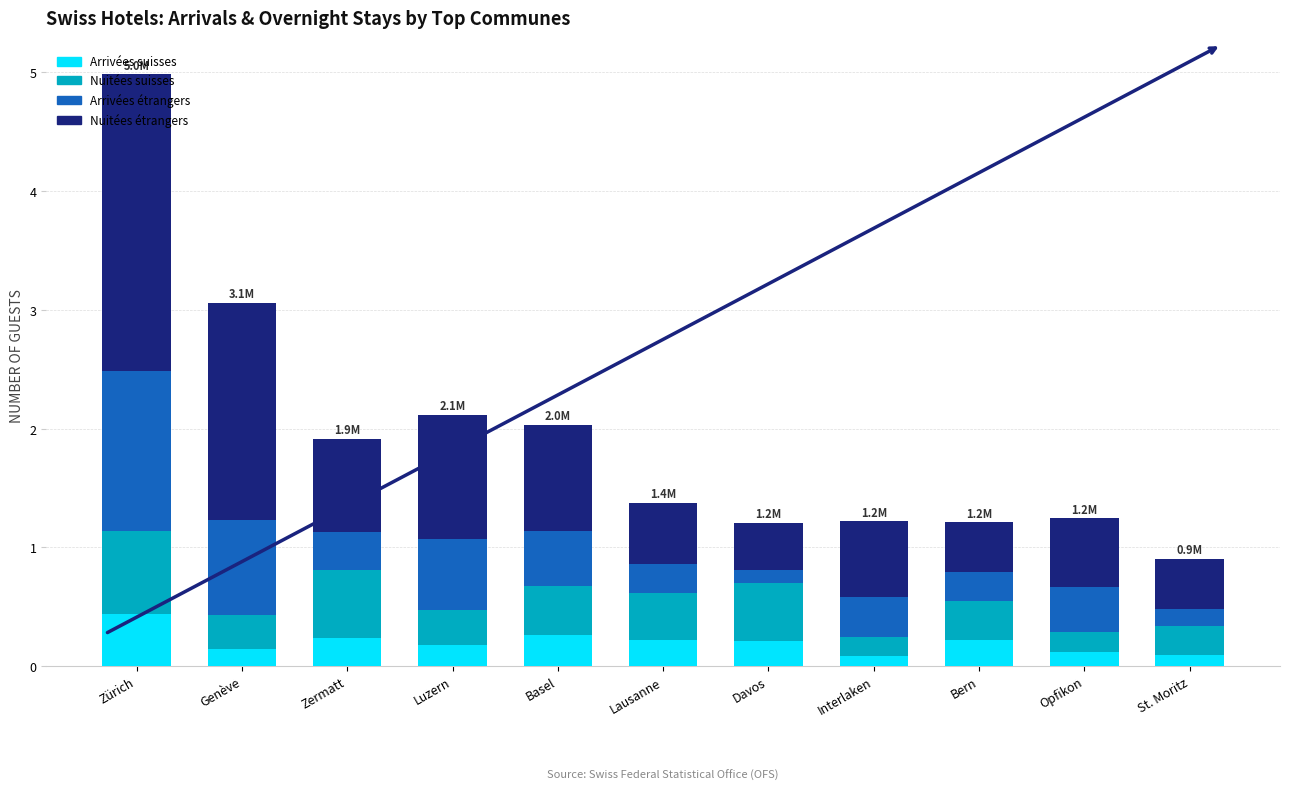

What is the total value across all series at Basel?

2.0